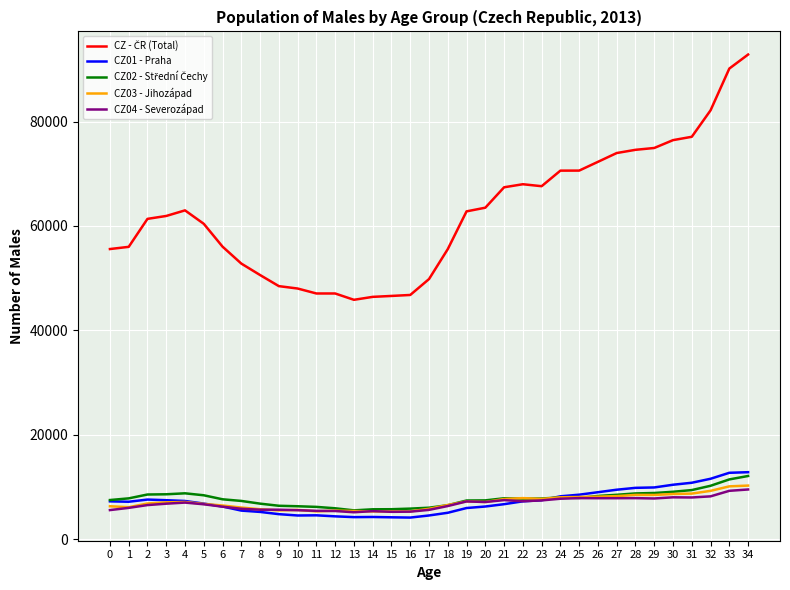

What is the difference between the highest and lowest values at 17?

45281